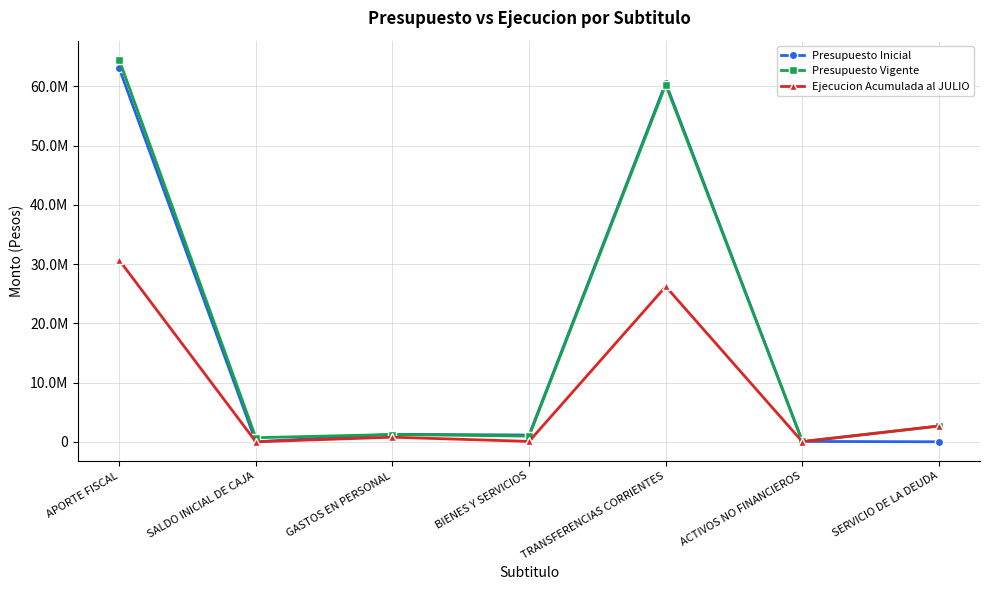

At which label is Ejecucion Acumulada al JULIO closest to 15334773?

TRANSFERENCIAS CORRIENTES